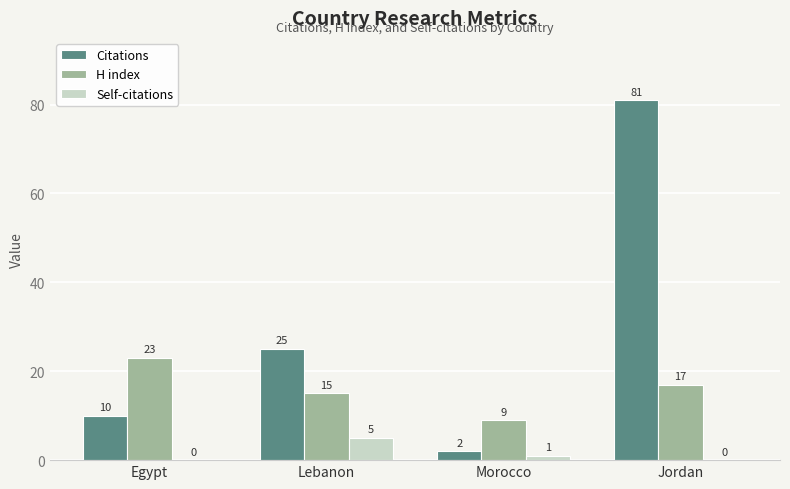

Which category has the highest value across all series?

Jordan